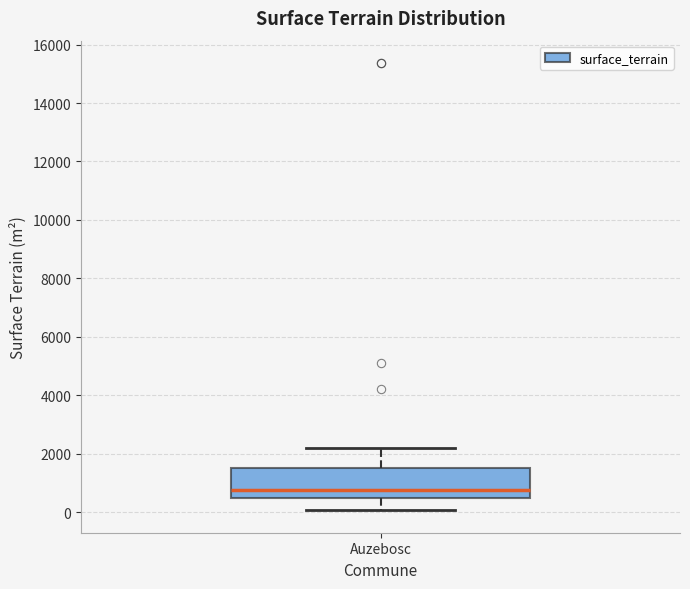

Transcribe this box plot: give where the median line is, the range the box spans, and where the two whiskers end, as read against the y-axis. The values are not printed on the chart, so give them approximately, as read against the axis.

median 800, box 600 to 1600, whiskers 0 to 2200